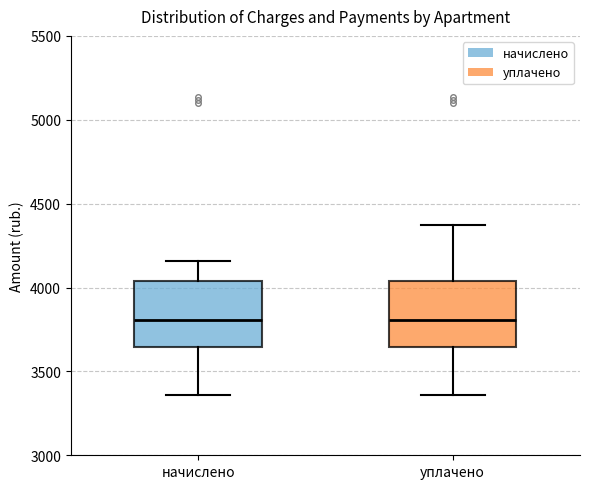

Reading left to right, transcribe this box plot: for each box, give where its median line is, the range the box spans, and where its two whiskers end, as read against the y-axis. The values are not printed on the chart, so give them approximately, as read against the axis.

начислено: median 3800, box 3650 to 4050, whiskers 3350 to 4150
уплачено: median 3800, box 3650 to 4050, whiskers 3350 to 4350